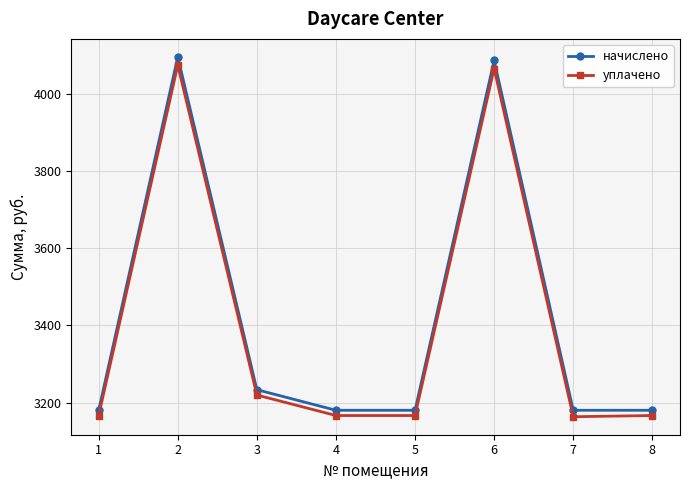

Is the value of уплачено at 8 greater than the value of начислено at 8?

No